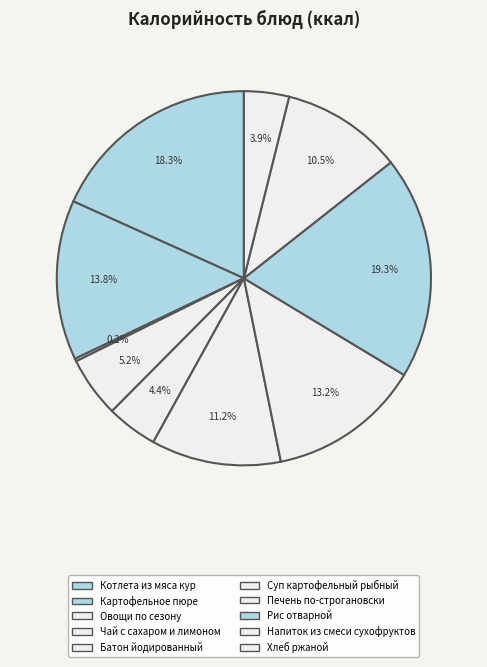

What percentage is NOT represented by Котлета из мяса кур?

81.7%